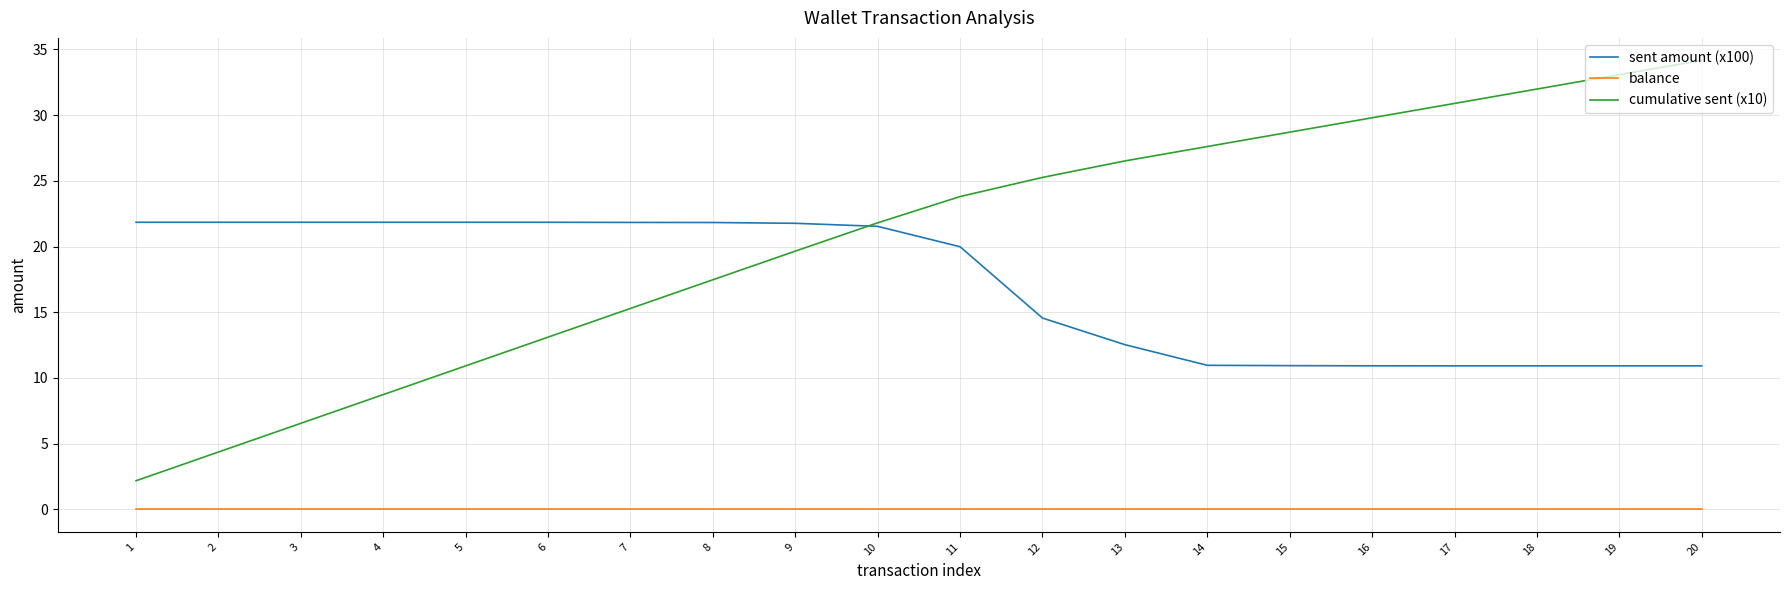

What is the sum of all cumulative sent (x10) values?

411.9